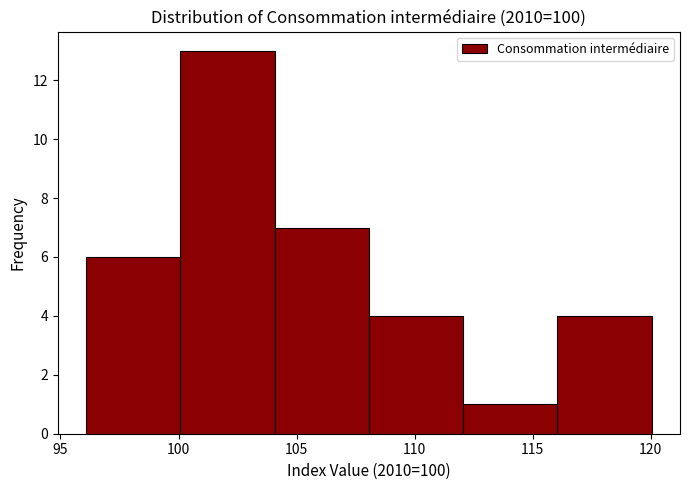

Reading left to right, transcribe this chart: for each bar, give the range it covers on the x-axis and its height. Neither the bar edges nor the heights are printed on the chart, so give them approximately, as read against the axes.

96 to 100: 6
100 to 104: 13
104 to 108: 7
108 to 112: 4
112 to 116: 1
116 to 120: 4